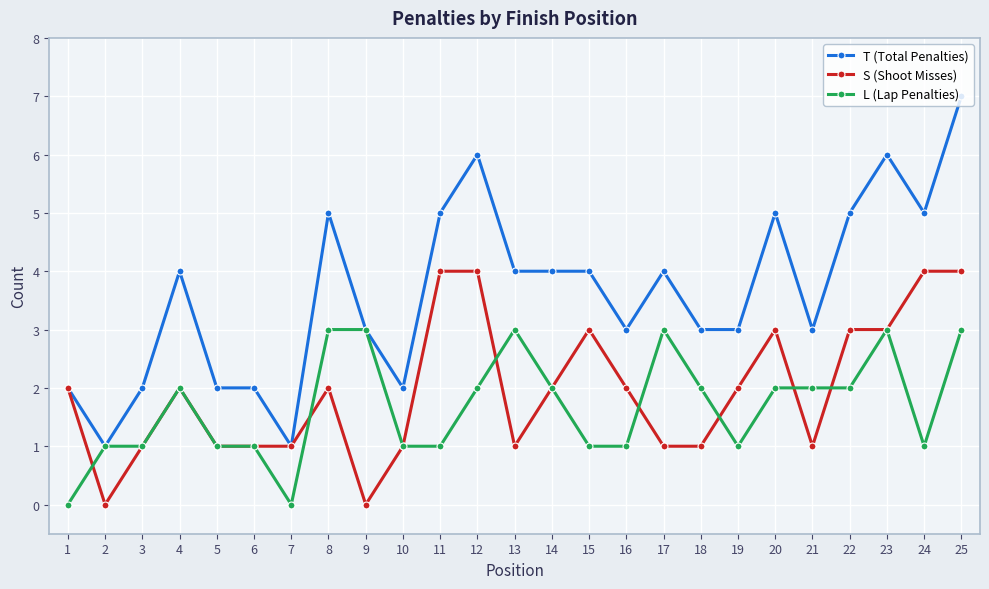

Does the chart have visible grid lines?

Yes